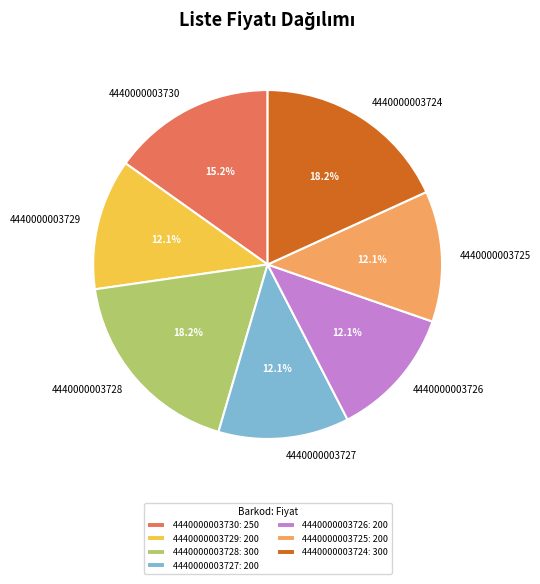

True or false: 4440000003730 accounts for 23% of the total.

False